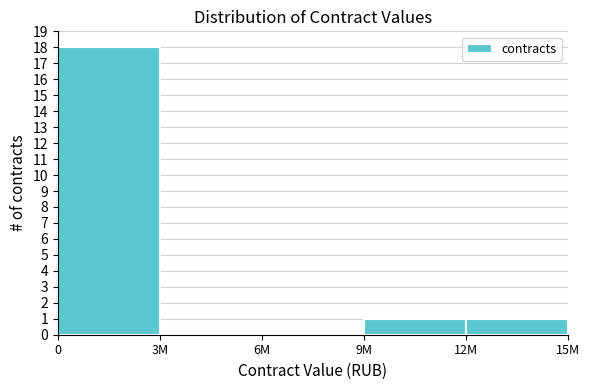

Reading left to right, extract all data points from this chart.

0=18	3M=0	6M=0	9M=1	12M=1